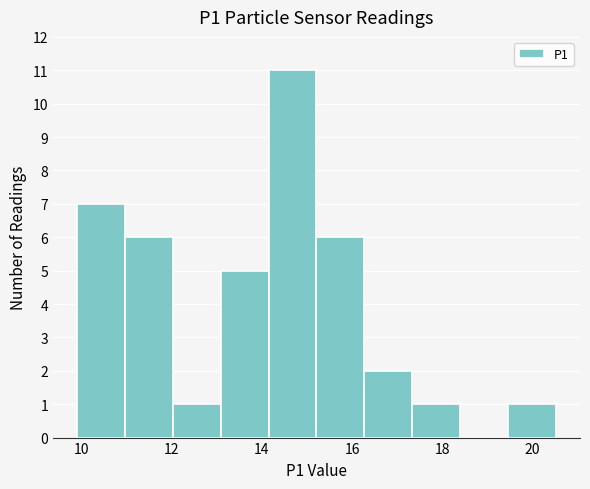

Reading left to right, list every bar in this chart as the range it spans on the x-axis followed by its height. Neither the bar edges nor the heights are printed on the chart, so give them approximately, as read against the axes.

10.0 to 11.0: 7
11.0 to 12.0: 6
12.0 to 13.0: 1
13.0 to 14.2: 5
14.2 to 15.2: 11
15.2 to 16.2: 6
16.2 to 17.4: 2
17.4 to 18.4: 1
18.4 to 19.4: 0
19.4 to 20.6: 1